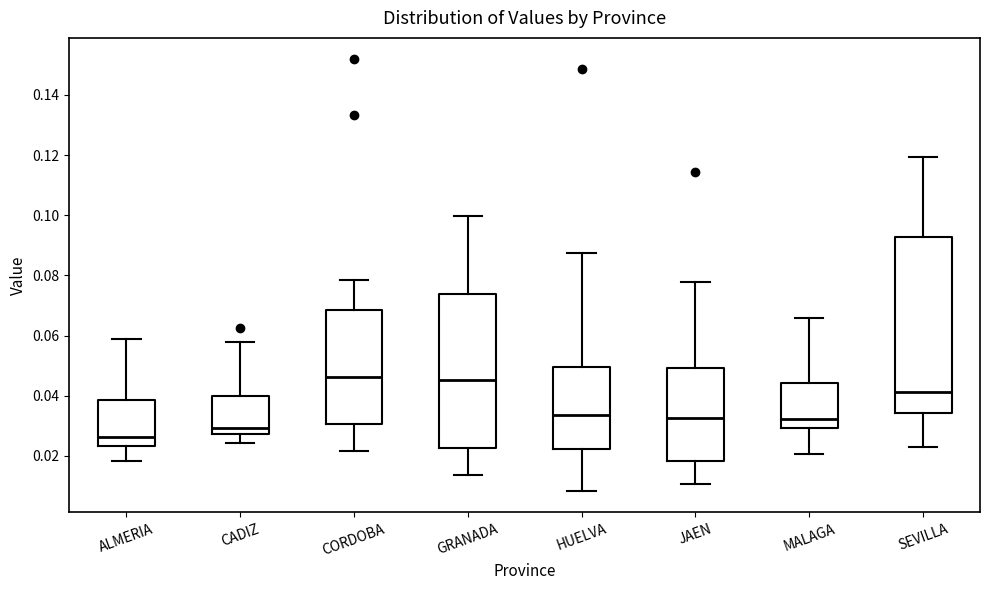

Which box is the tallest, from its lower edge to its upper edge?

SEVILLA